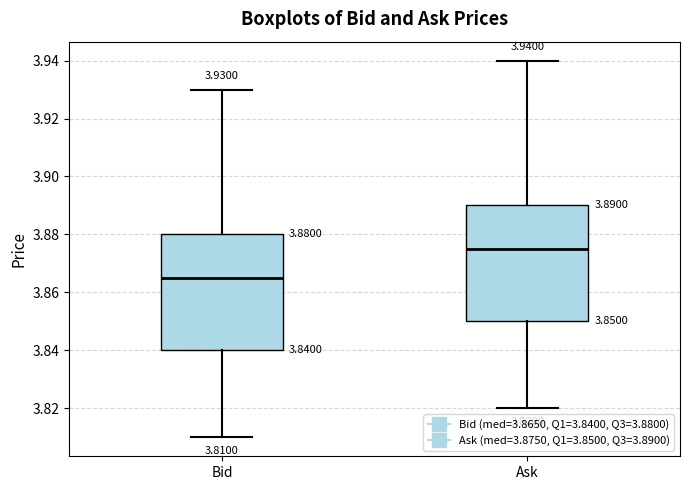

Which box has the highest median line?

Ask